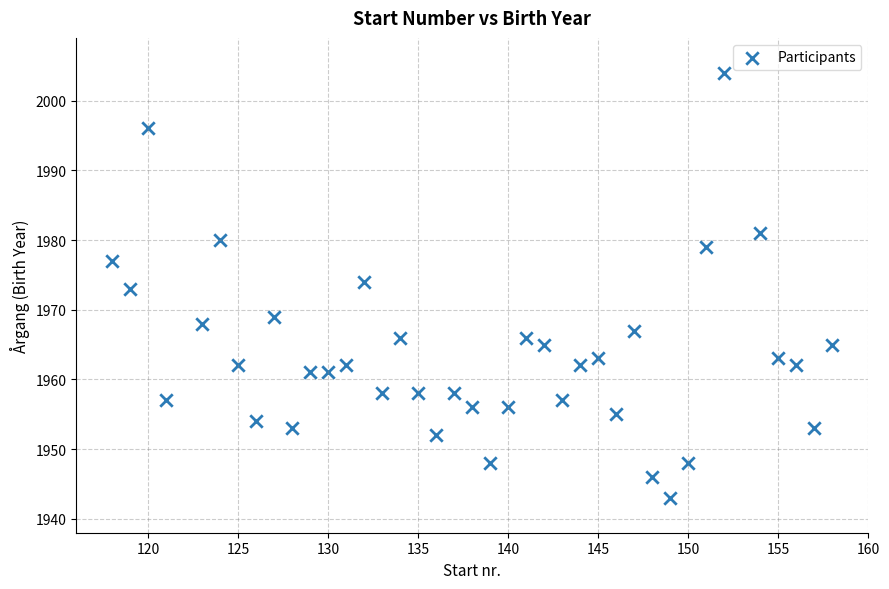

What is the range of X values (max minus min)?

40